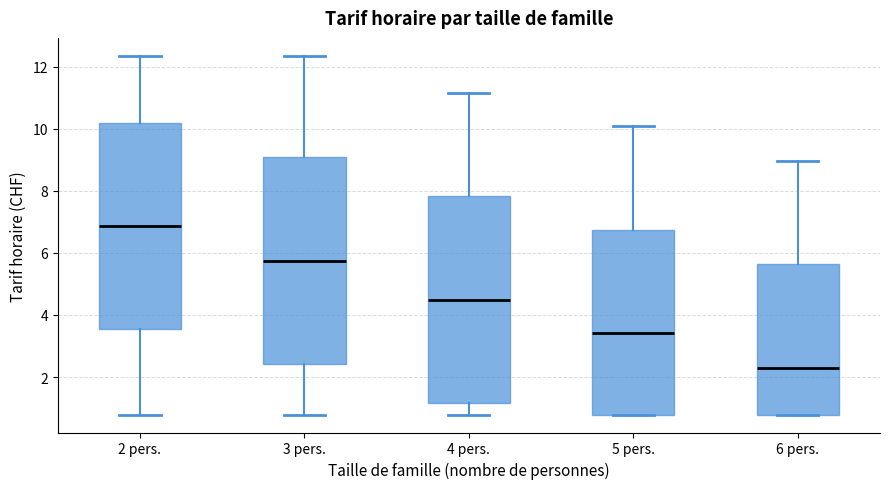

Which box has the lowest median line?

6 pers.